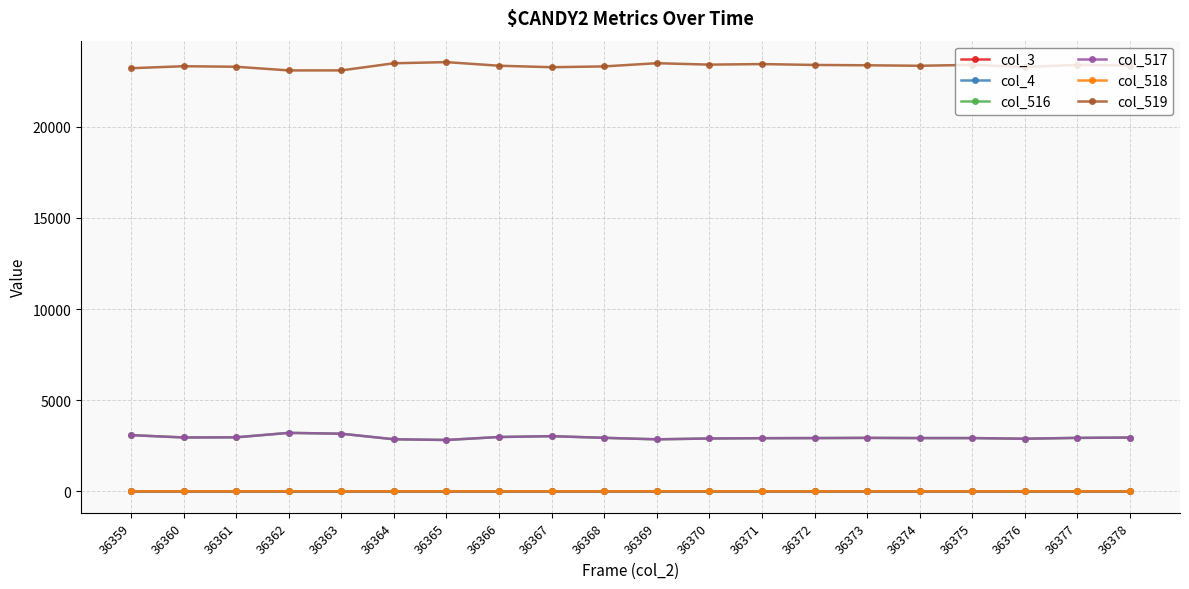

List the series in order of their peak value, highest first.

col_519, col_516, col_517, col_518, col_3, col_4